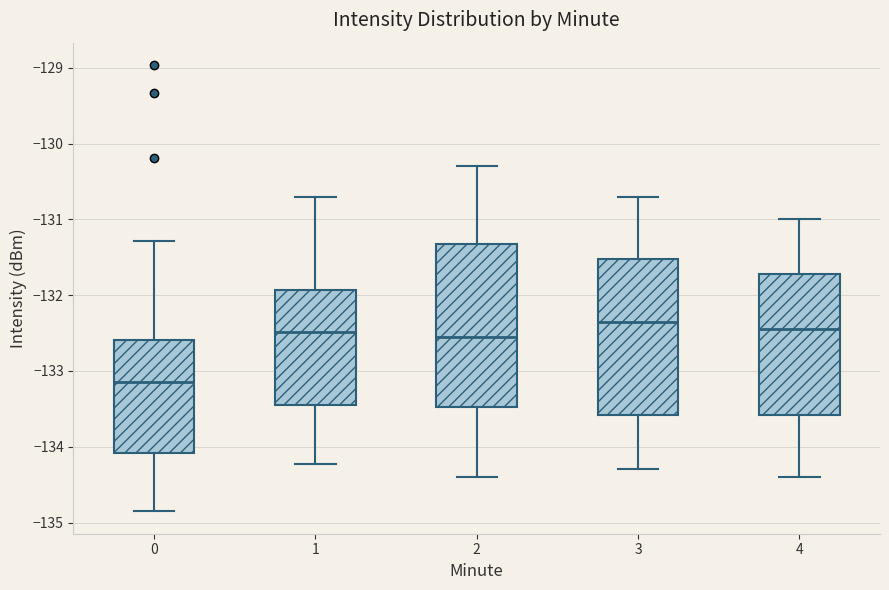

Reading left to right, read every box against the y-axis: the position of its median line, the range the box covers, and the ends of its whiskers. The values are not printed on the chart, so give them approximately, as read against the axis.

0: median -133.1, box -134.1 to -132.6, whiskers -134.9 to -131.3
1: median -132.5, box -133.4 to -131.9, whiskers -134.2 to -130.7
2: median -132.5, box -133.5 to -131.3, whiskers -134.4 to -130.3
3: median -132.3, box -133.6 to -131.5, whiskers -134.3 to -130.7
4: median -132.4, box -133.6 to -131.7, whiskers -134.4 to -131.0